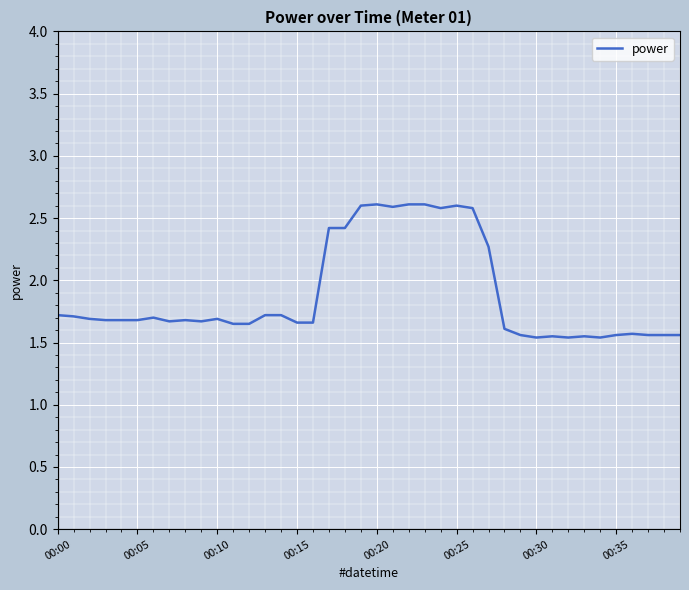

What is the maximum value shown in the chart?

2.6